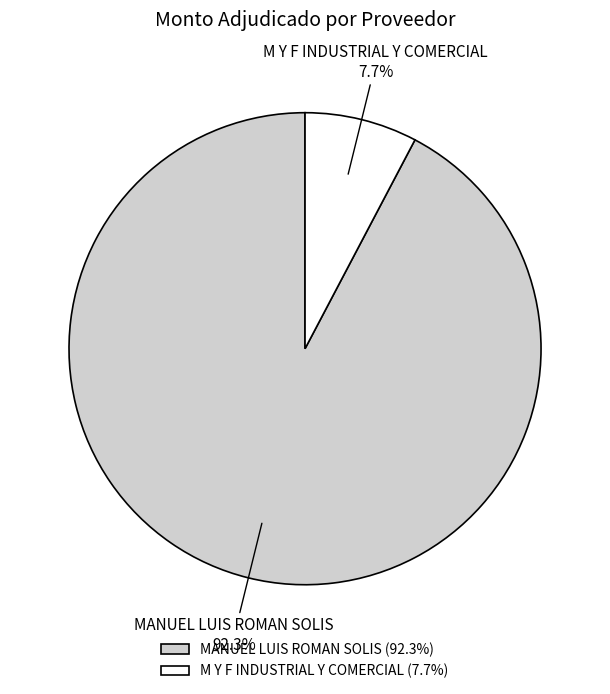

Count the number of slices in the pie.

2